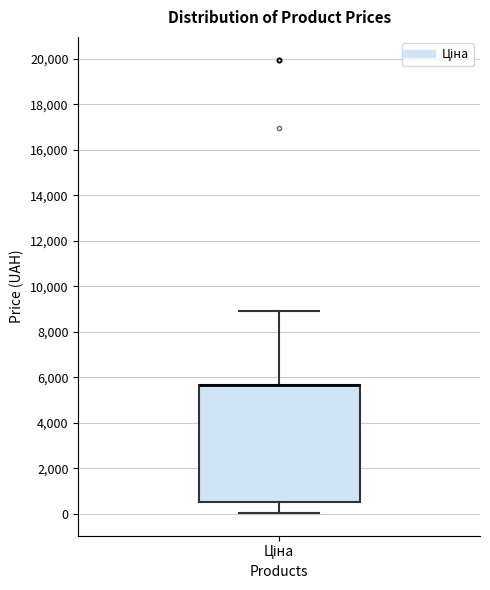

Transcribe this box plot: give where the median line is, the range the box spans, and where the two whiskers end, as read against the y-axis. The values are not printed on the chart, so give them approximately, as read against the axis.

median 5600 (drawn on the box's upper edge), box 600 to 5600, whiskers 0 to 9000